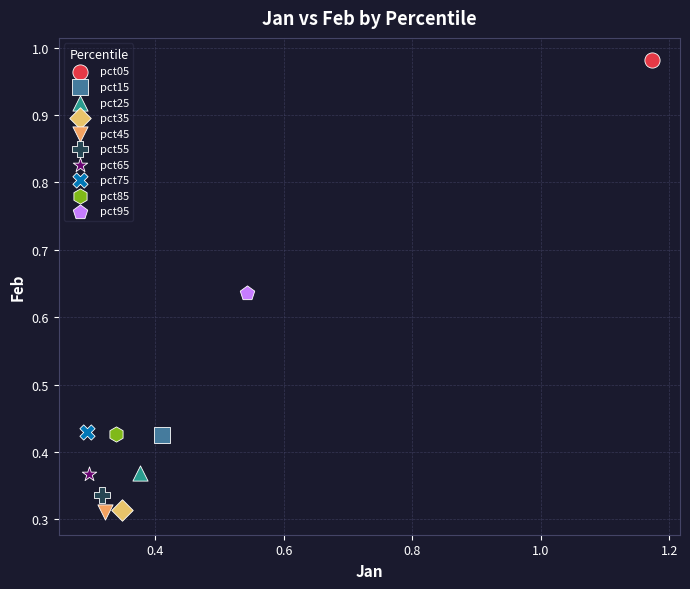

What are all the series names shown in the legend?

pct05, pct15, pct25, pct35, pct45, pct55, pct65, pct75, pct85, pct95